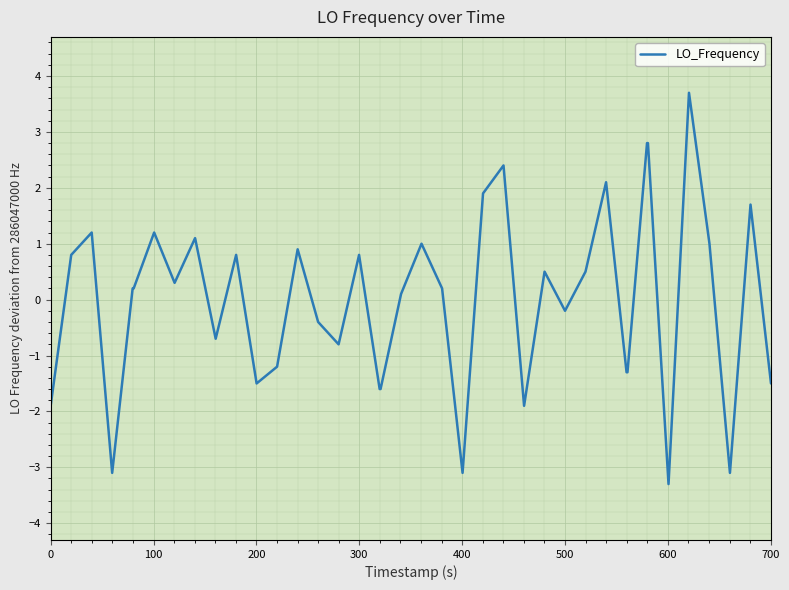

What is the minimum value shown in the chart?

-3.3